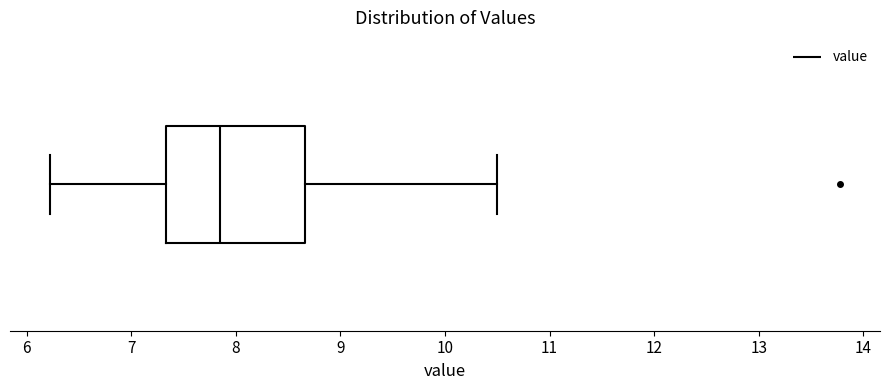

Transcribe this box plot: give where the median line is, the range the box spans, and where the two whiskers end, as read against the x-axis. The values are not printed on the chart, so give them approximately, as read against the axis.

median 7.9, box 7.3 to 8.7, whiskers 6.2 to 10.5